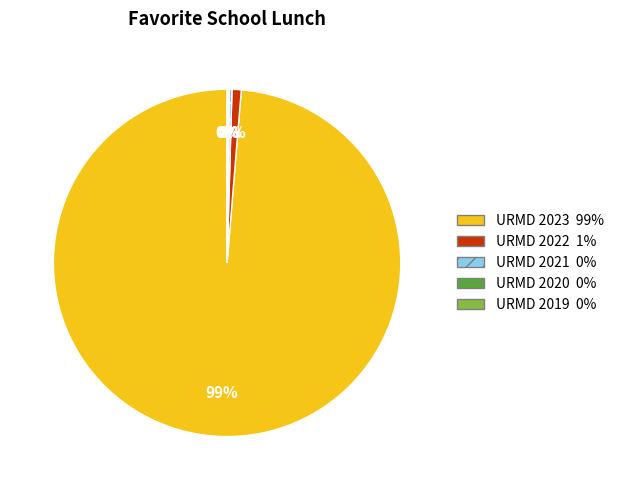

To the nearest percent, what is the difference between the largest and smallest slice percentages?

99%